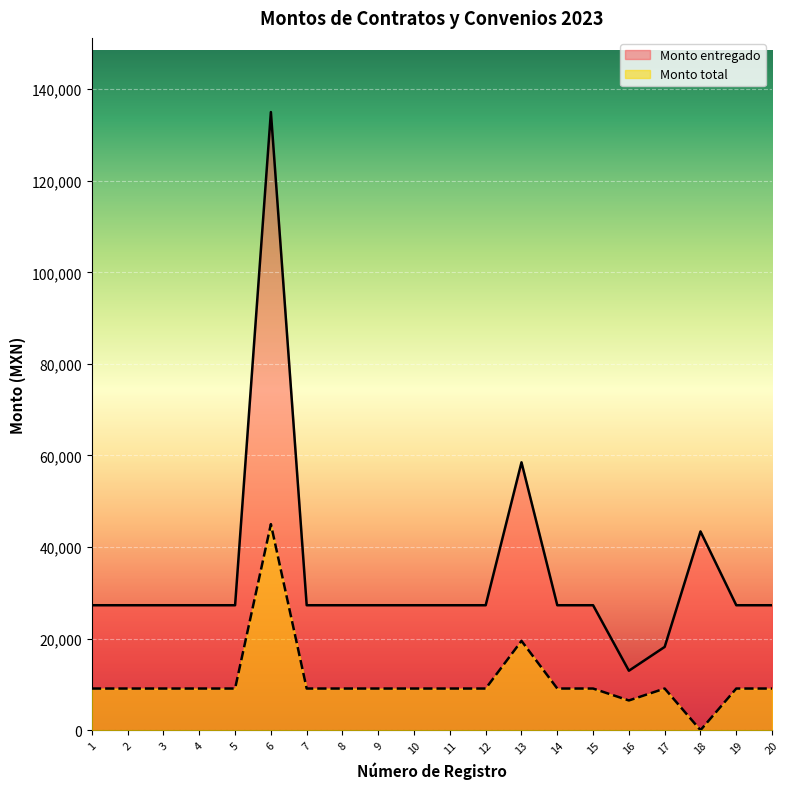

Which category has the lowest value across all series?

18